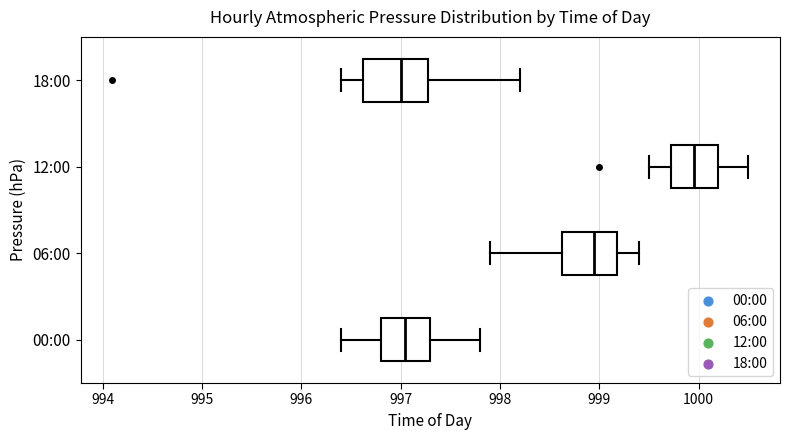

Reading bottom to top, transcribe this box plot: for each box, give where its median line is, the range the box spans, and where its two whiskers end, as read against the x-axis. The values are not printed on the chart, so give them approximately, as read against the axis.

00:00: median 997.1, box 996.8 to 997.3, whiskers 996.4 to 997.8
06:00: median 999.0, box 998.6 to 999.2, whiskers 997.9 to 999.4
12:00: median 1000.0, box 999.7 to 1000.2, whiskers 999.5 to 1000.5
18:00: median 997.0, box 996.6 to 997.3, whiskers 996.4 to 998.2